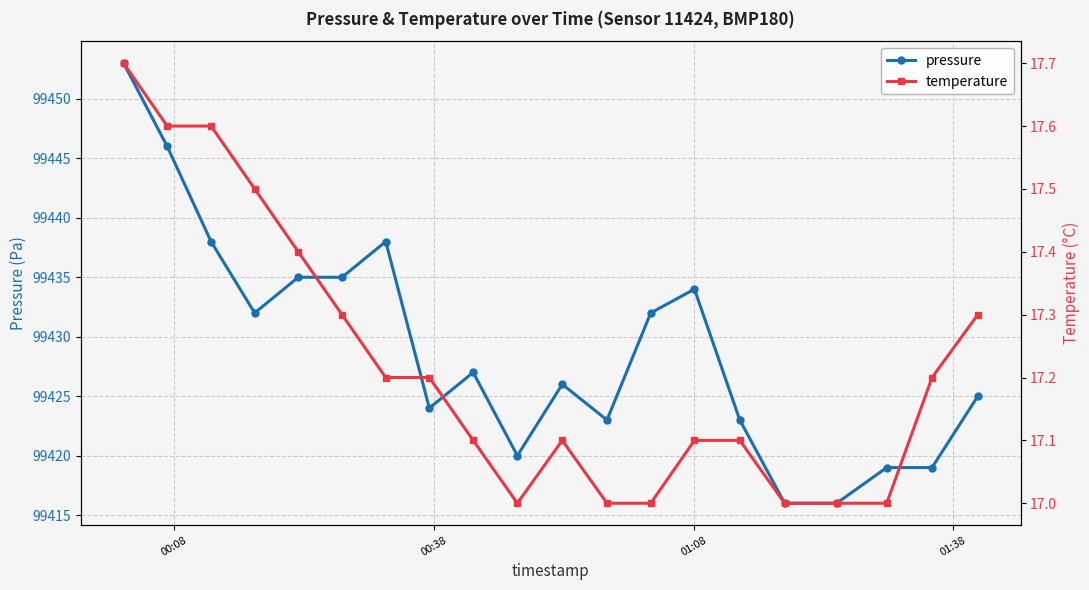

What is the value of the pressure point at the 8th from the left?

99424